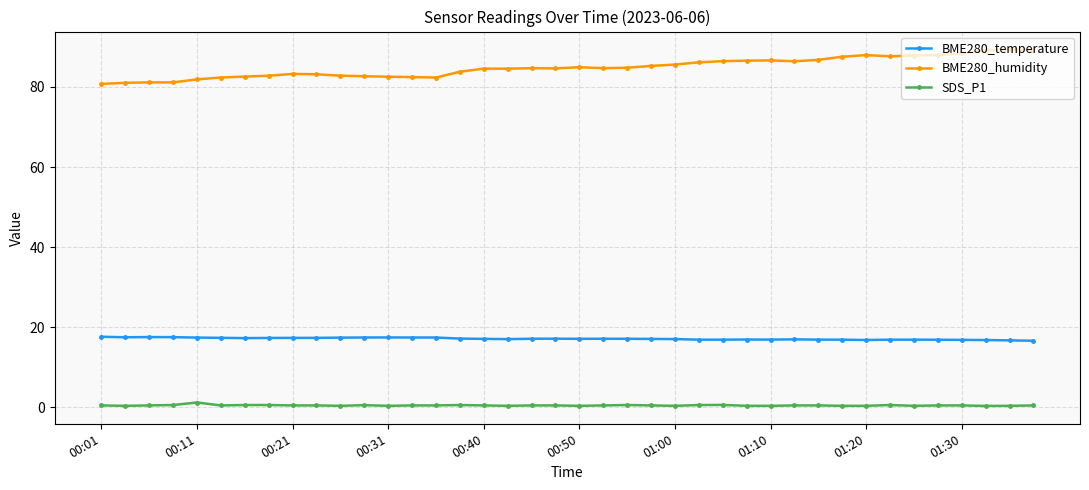

Rank the series by their average value, from lowest to highest.

SDS_P1, BME280_temperature, BME280_humidity